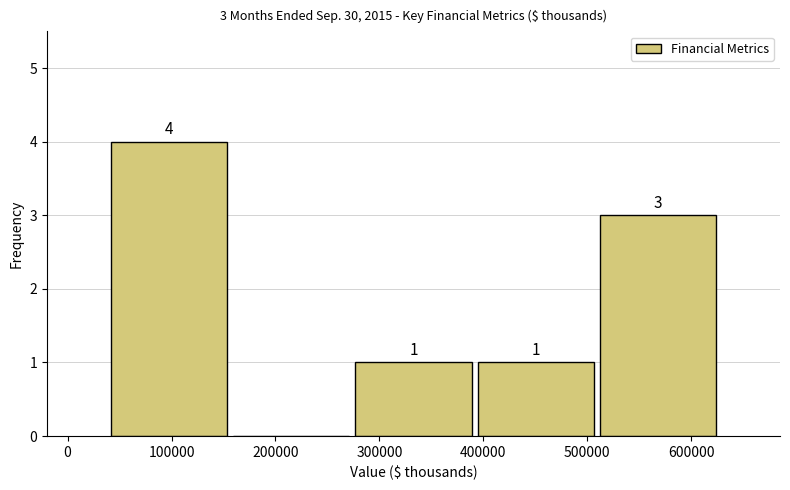

Which range on the x-axis has the tallest bar?

40000 to 160000